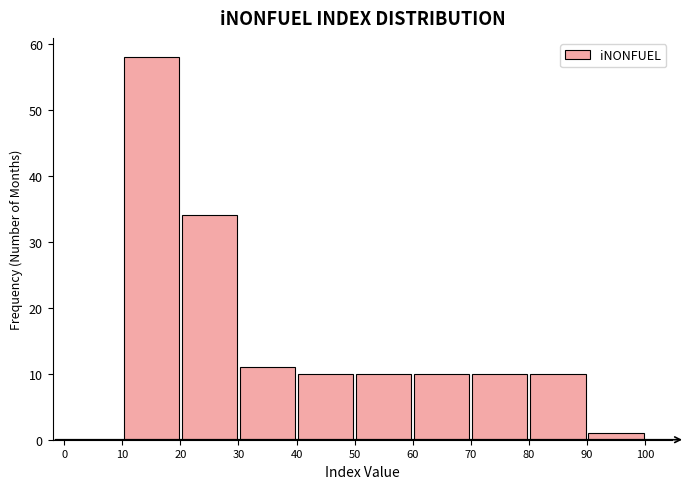

Reading left to right, transcribe this chart: for each bar, give the range it covers on the x-axis and its height. The values are not printed on the chart, so give them approximately, as read against the axis.

0 to 10: 0
10 to 20: 58
20 to 30: 34
30 to 40: 11
40 to 50: 10
50 to 60: 10
60 to 70: 10
70 to 80: 10
80 to 90: 10
90 to 100: 1